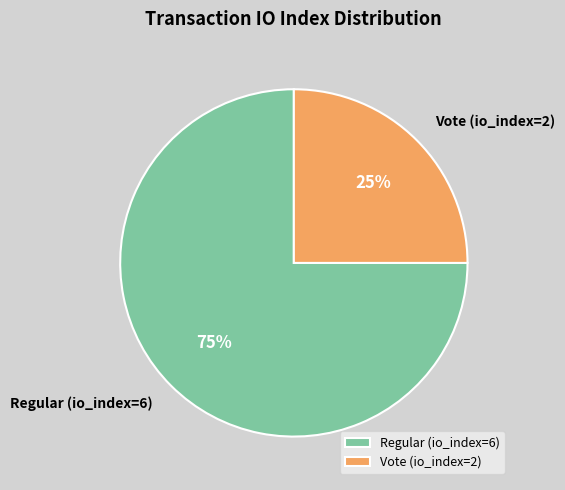

To the nearest percent, what portion does Regular (io_index=6) represent?

75%